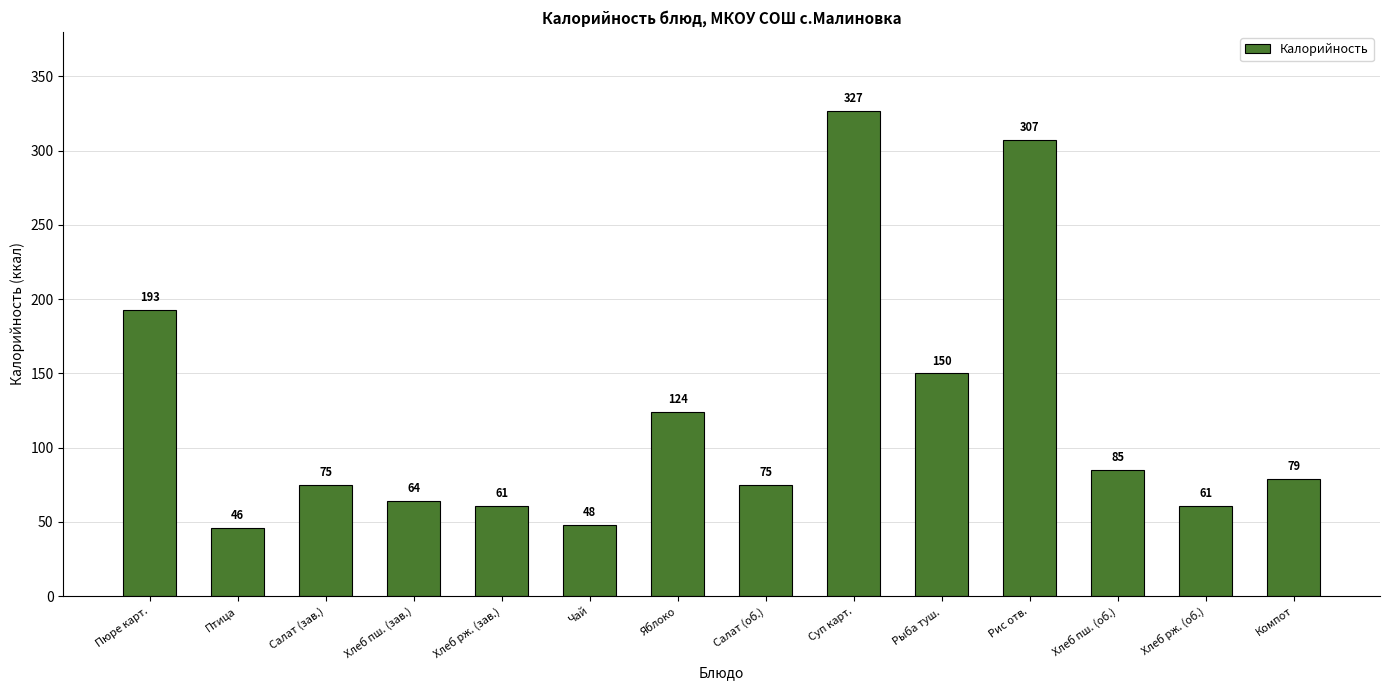

Does the chart contain any negative values?

No